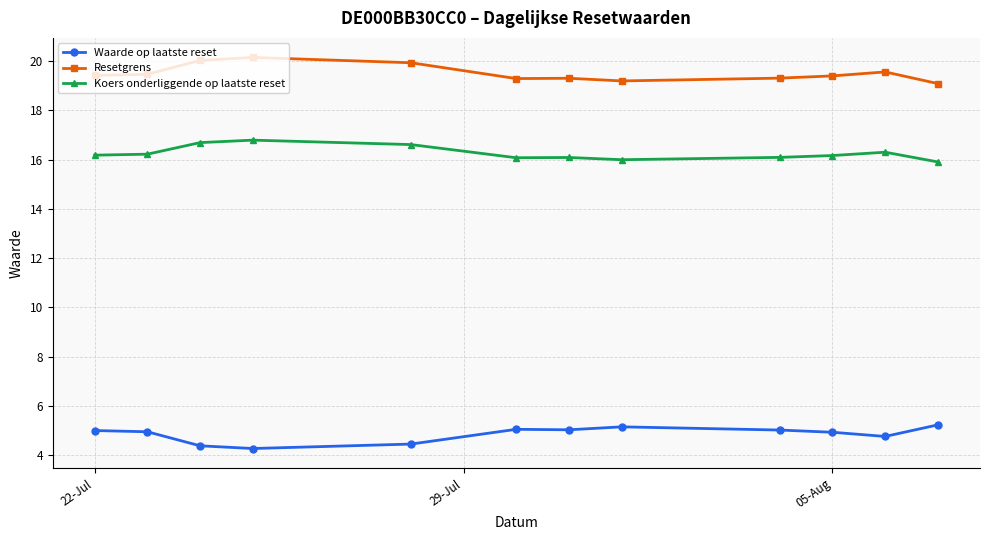

Is this an area chart (filled region under the line)?

No